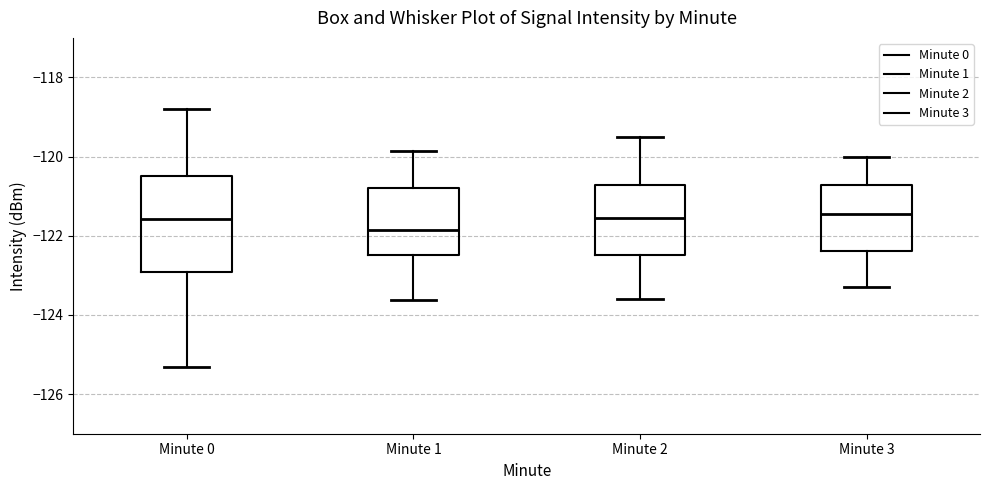

Where is the upper edge of the box for Minute 2 on the y-axis? The values are not printed on the chart, so give them approximately, as read against the axis.

-120.8